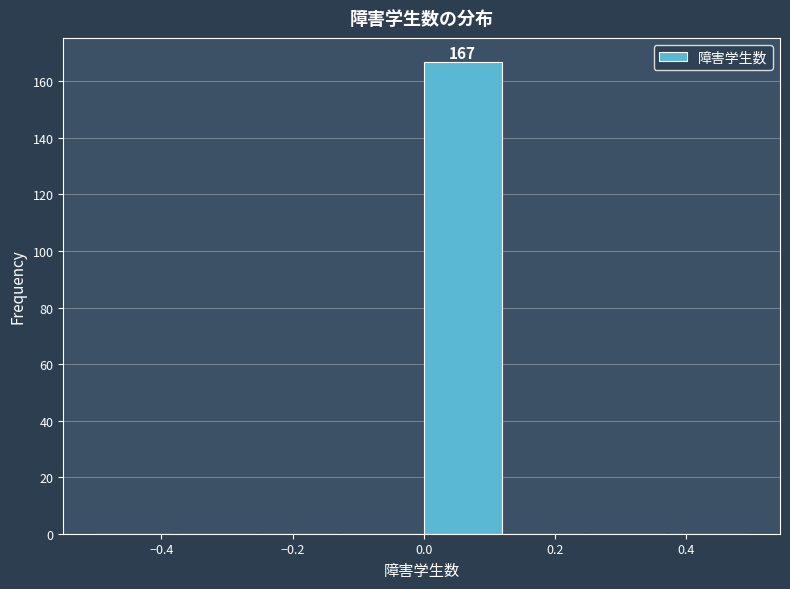

Which range on the x-axis has the tallest bar?

0.000 to 0.125